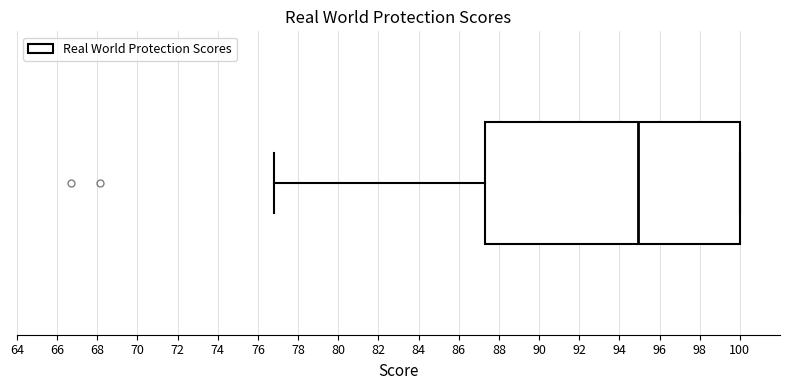

Where is the right edge of the box on the x-axis? The values are not printed on the chart, so give them approximately, as read against the axis.

100.0